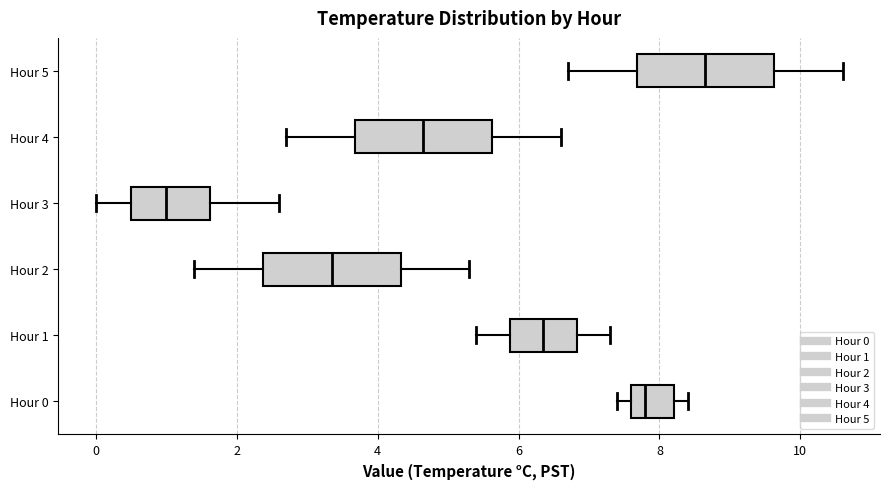

Where does the left whisker of the box for Hour 2 end on the x-axis? The values are not printed on the chart, so give them approximately, as read against the axis.

1.4